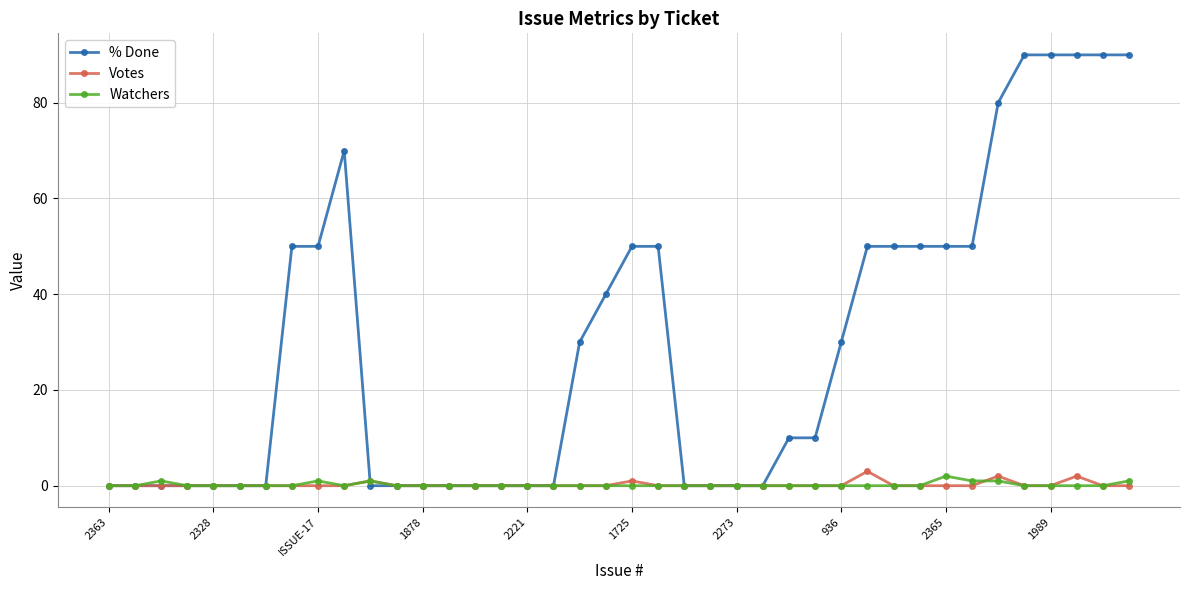

What is the greatest value displayed?

90